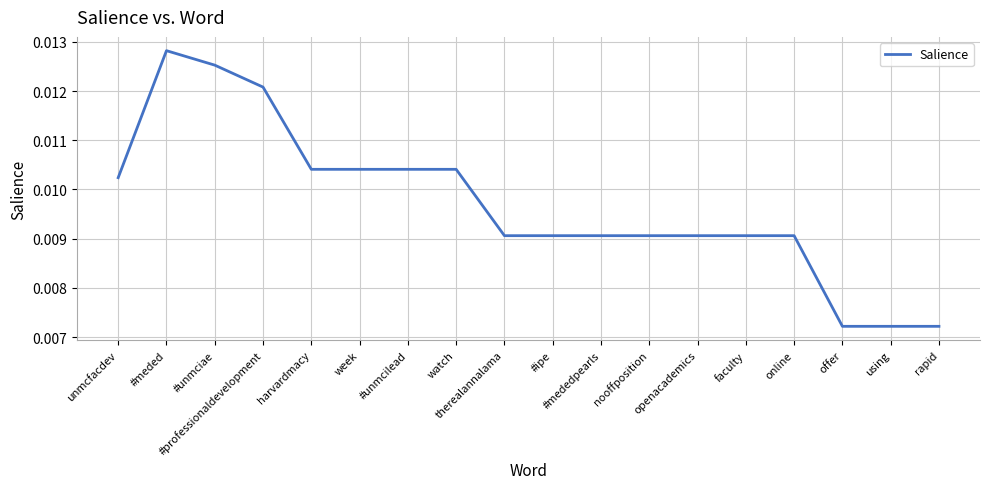

Which label corresponds to the largest value in the chart?

#meded